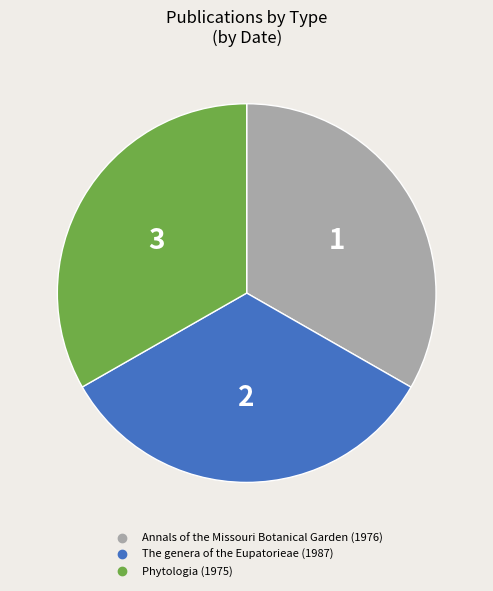

How many slices are in this pie chart?

3